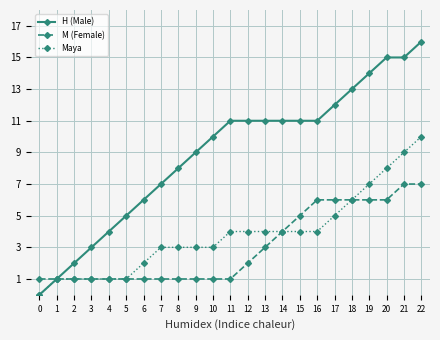

Reading left to right, transcribe all the data shown in this chart.

H (Male): 0	1	2	3	4	5	6	7	8	9	10	11	11	11	11	11	11	12	13	14	15	15	16
M (Female): 1	1	1	1	1	1	1	1	1	1	1	1	2	3	4	5	6	6	6	6	6	7	7
Maya: 0	1	1	1	1	1	2	3	3	3	3	4	4	4	4	4	4	5	6	7	8	9	10